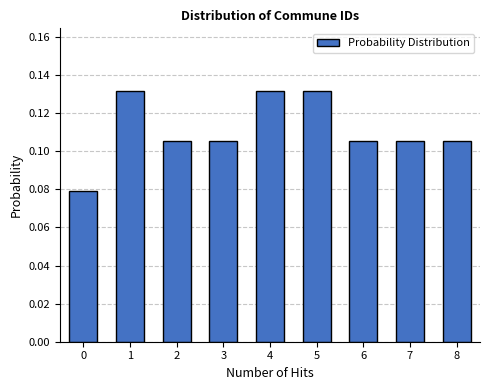

Is it true that the value at 7 is 0.0?

False